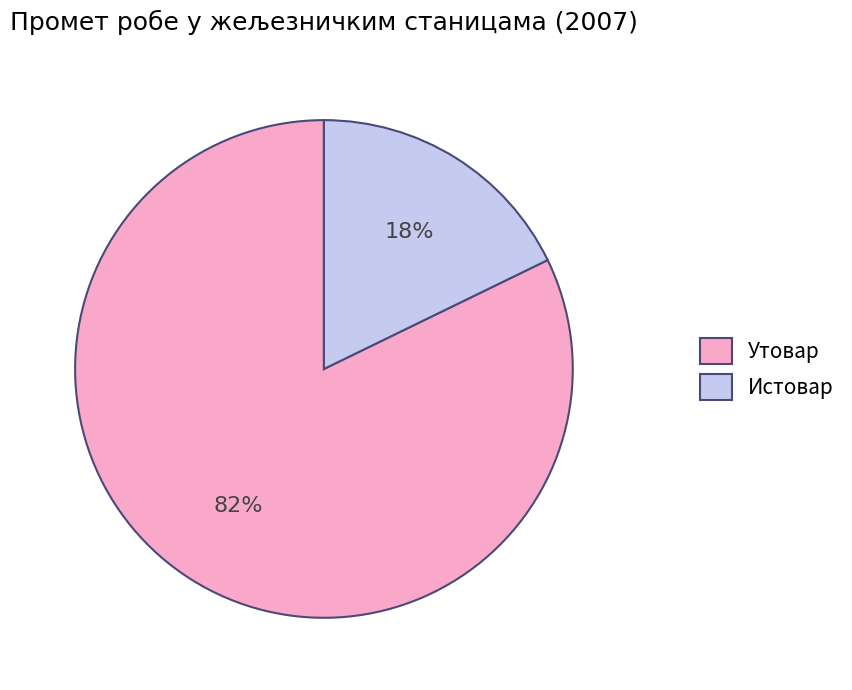

To the nearest percent, what percentage of the pie is Утовар?

82%